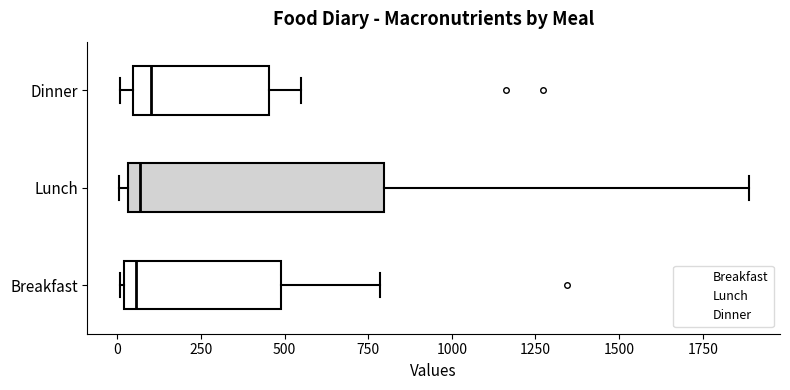

Where is the right edge of the box for Lunch on the x-axis? The values are not printed on the chart, so give them approximately, as read against the axis.

800